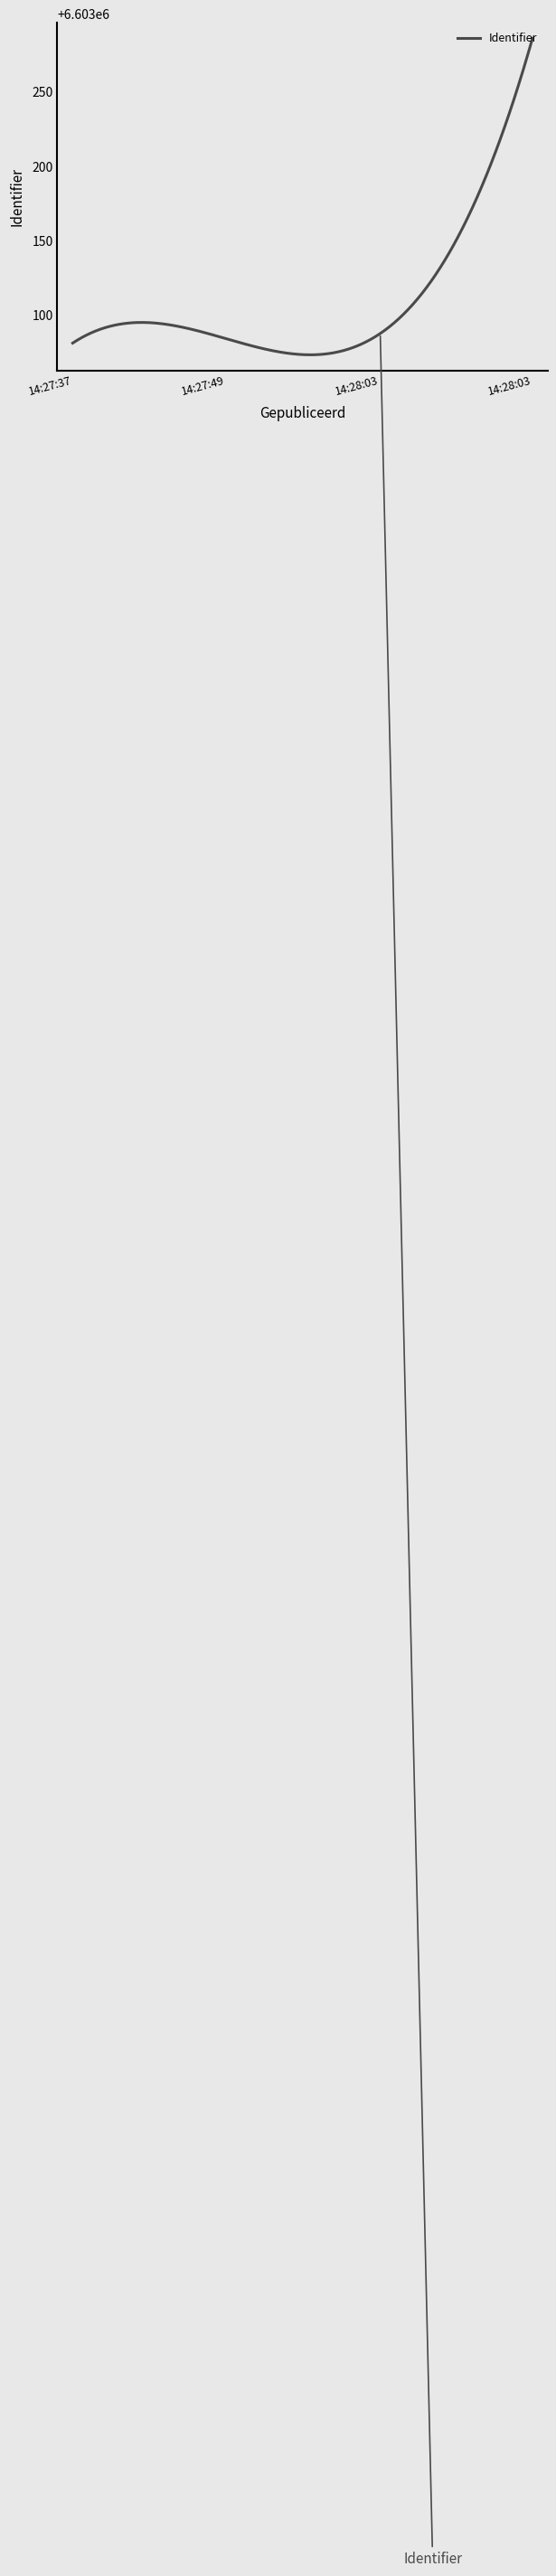

How many lines are shown in the chart?

1